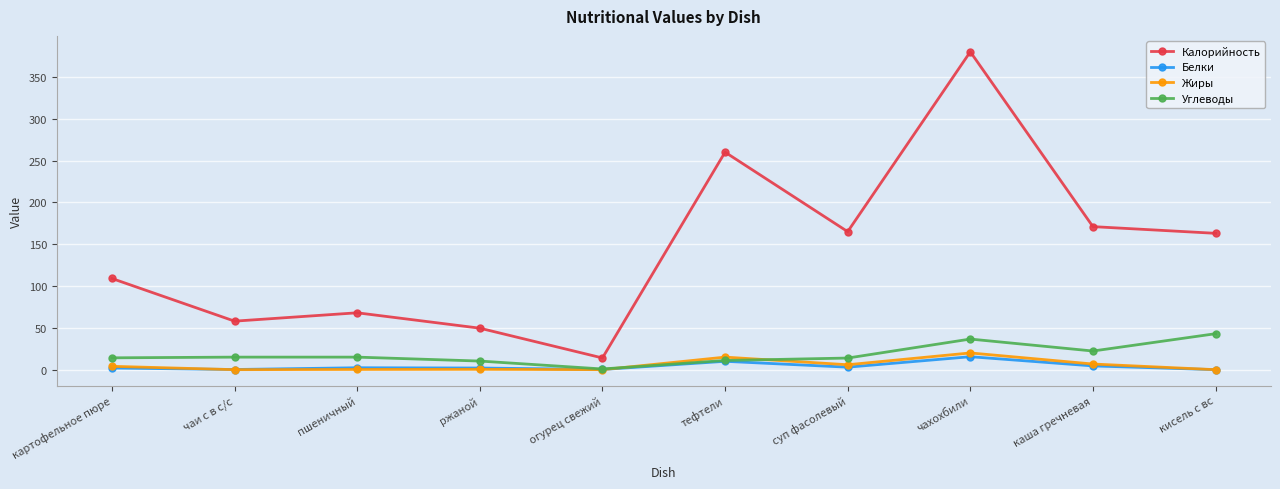

What is the total value across all series at каша гречневая?

204.6